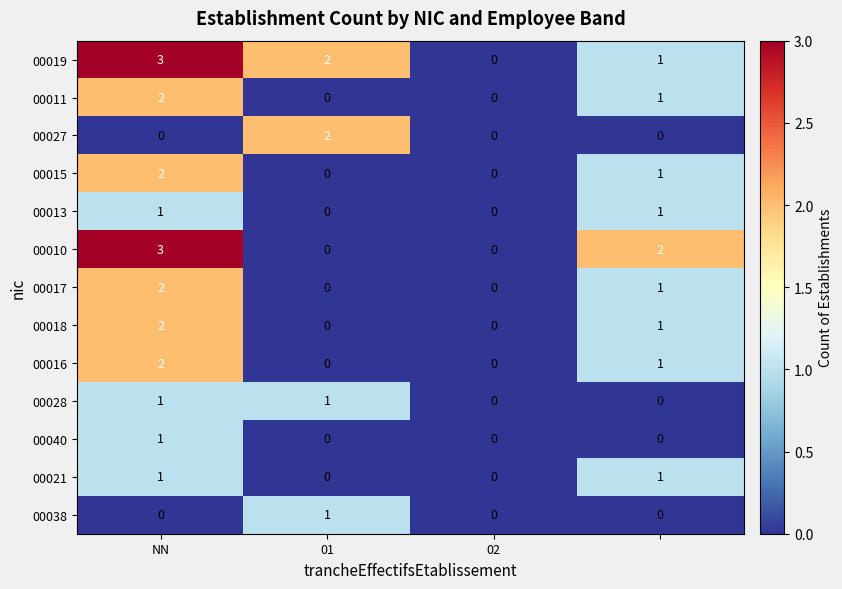

How many 00021 values are between 0 and 1?

4